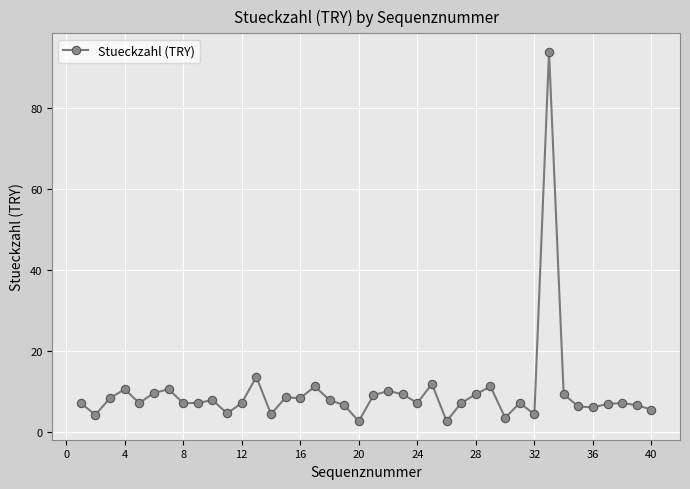

What is the sum of all values?

386.4